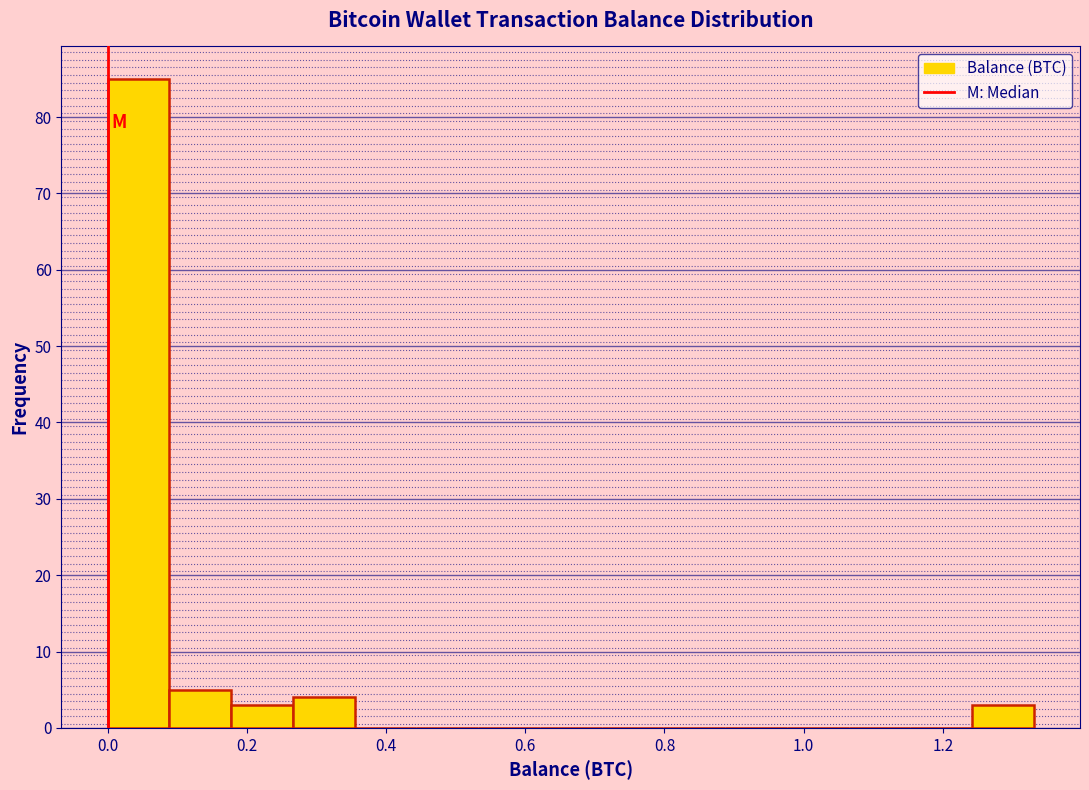

What is the height of the bar covering 0.18 to 0.26 on the x-axis? Neither the bar edges nor the heights are printed on the chart, so give them approximately, as read against the axes.

3